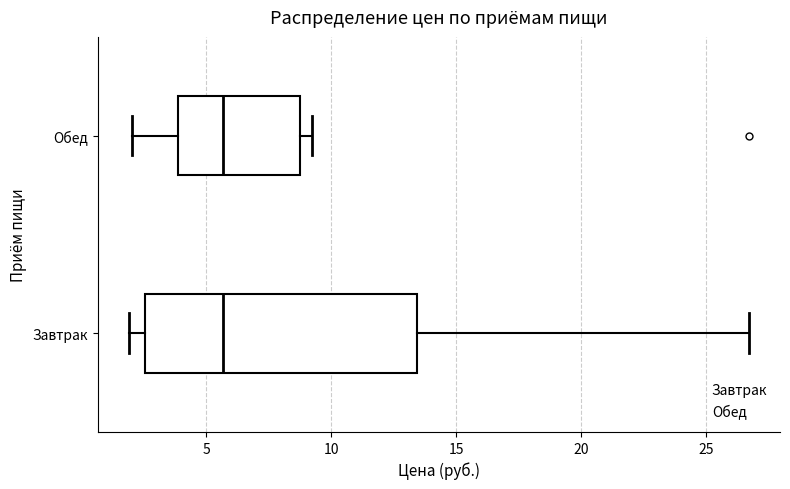

Reading bottom to top, read every box against the x-axis: the position of its median line, the range the box covers, and the ends of its whiskers. The values are not printed on the chart, so give them approximately, as read against the axis.

Завтрак: median 5.5, box 2.5 to 13.5, whiskers 2.0 to 26.5
Обед: median 5.5, box 4.0 to 8.5, whiskers 2.0 to 9.0